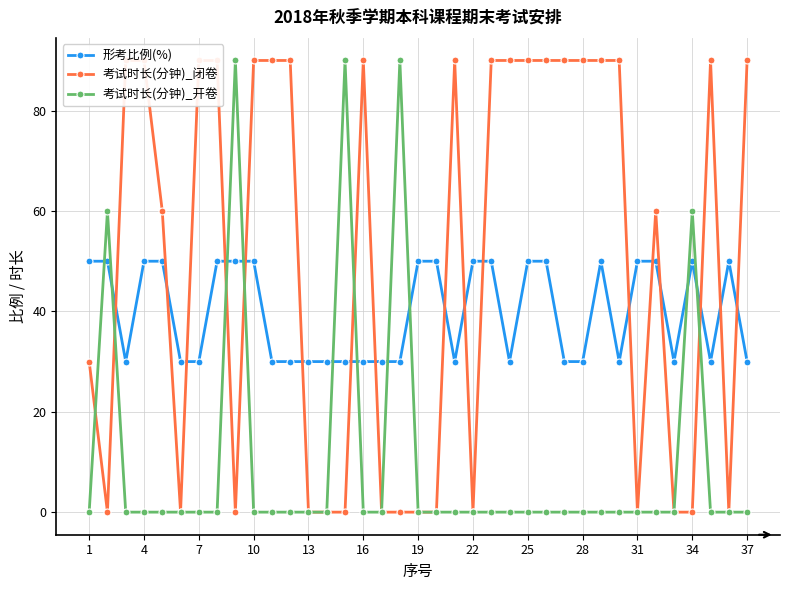

At how many categories does at least one series exceed 32?

32